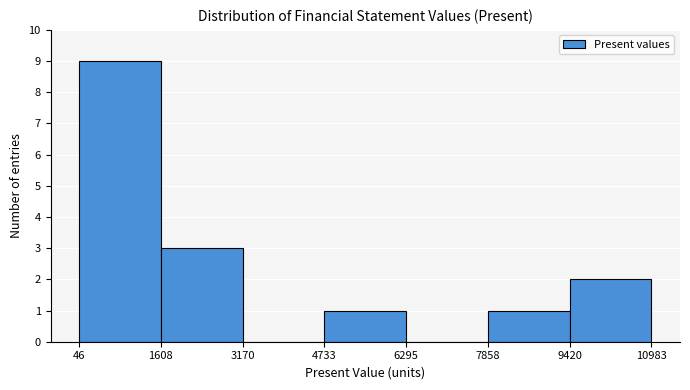

Over which range of the x-axis is the bar tallest?

46 to 1608